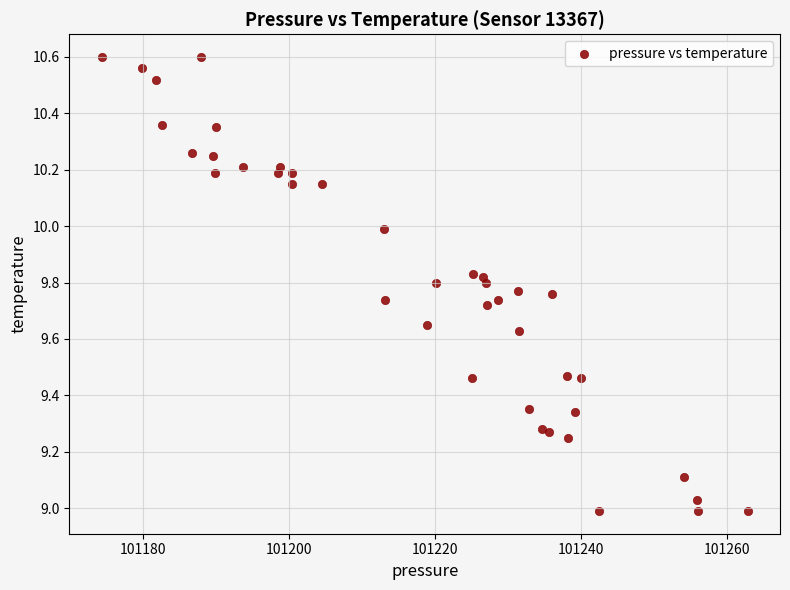

What is the range of Y values (max minus min)?

1.6